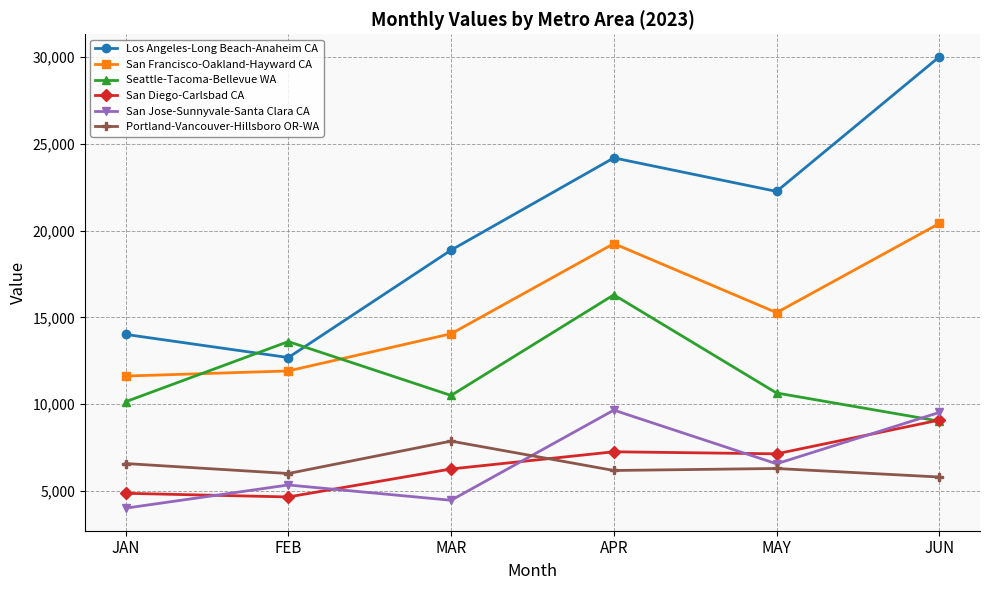

List the series in order of their peak value, lowest first.

Portland-Vancouver-Hillsboro OR-WA, San Diego-Carlsbad CA, San Jose-Sunnyvale-Santa Clara CA, Seattle-Tacoma-Bellevue WA, San Francisco-Oakland-Hayward CA, Los Angeles-Long Beach-Anaheim CA